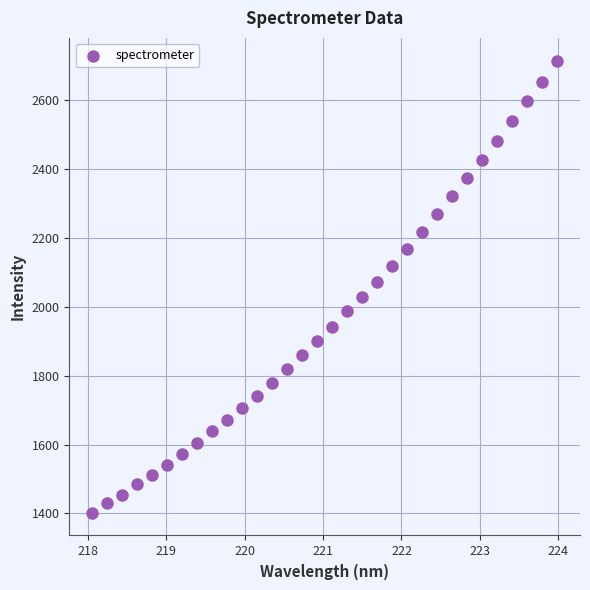

What is the range of Y values (max minus min)?

1314.7